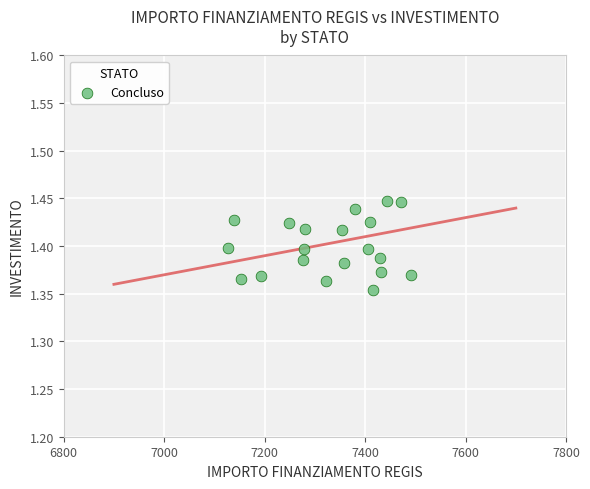

What is the range of X values (max minus min)?

364.7